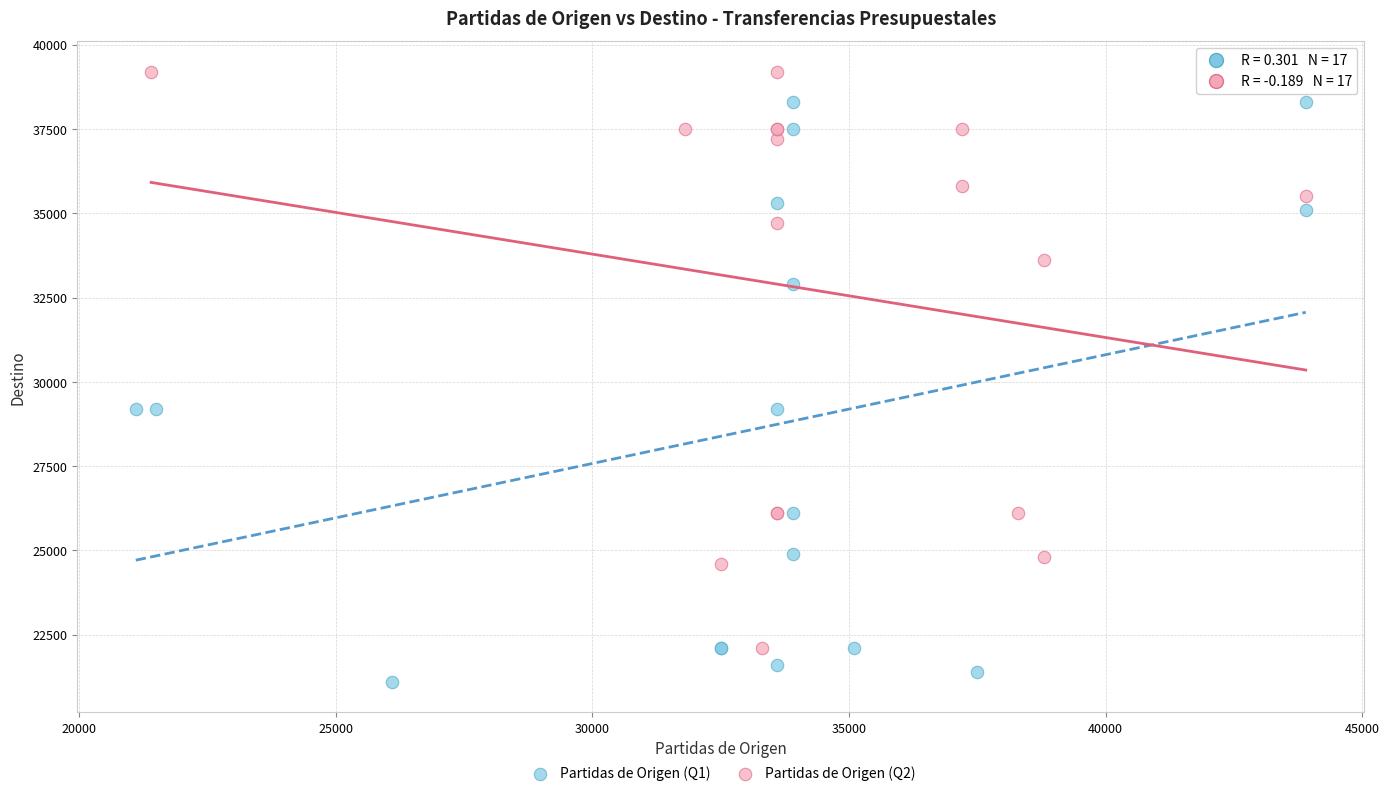

What are all the series names shown in the legend?

Partidas de Origen (Q1), Partidas de Origen (Q2)